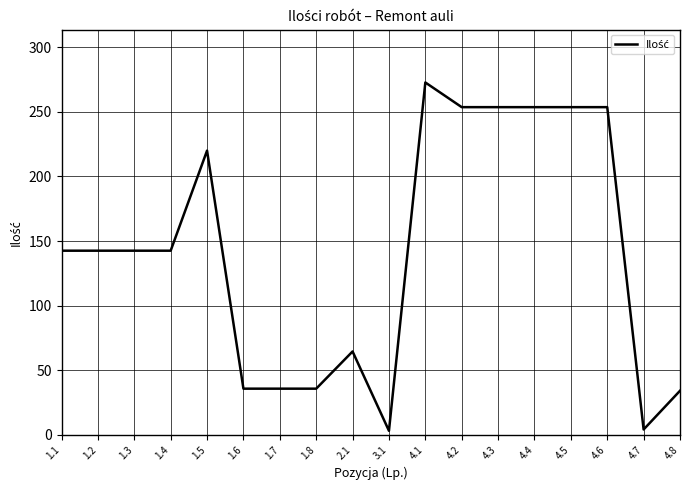

What is the difference between the maximum and minimum values?

269.8